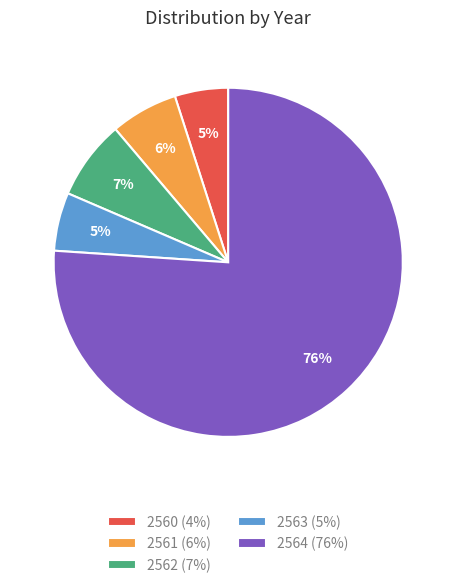

What is the ratio of the value at 2563 (5%) to the value at 2562 (7%)?

0.7